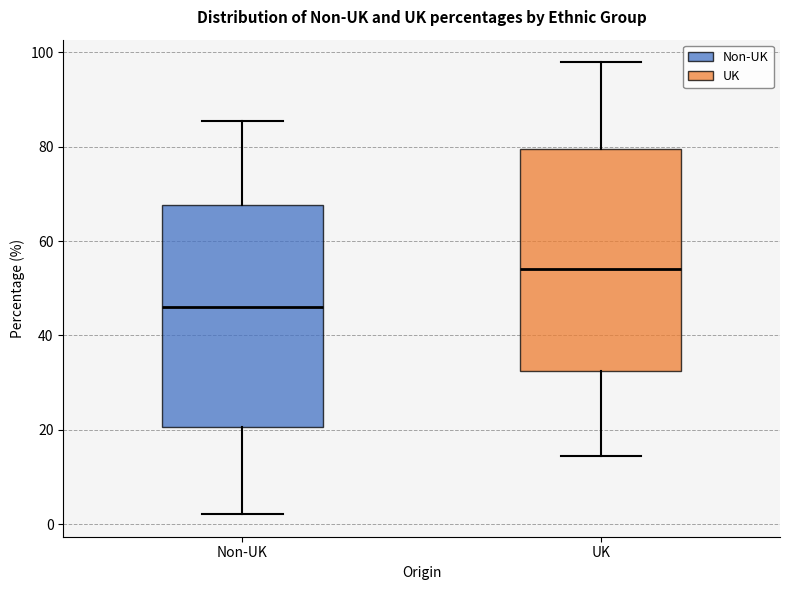

Where does the upper whisker of the box for UK end on the y-axis? The values are not printed on the chart, so give them approximately, as read against the axis.

98